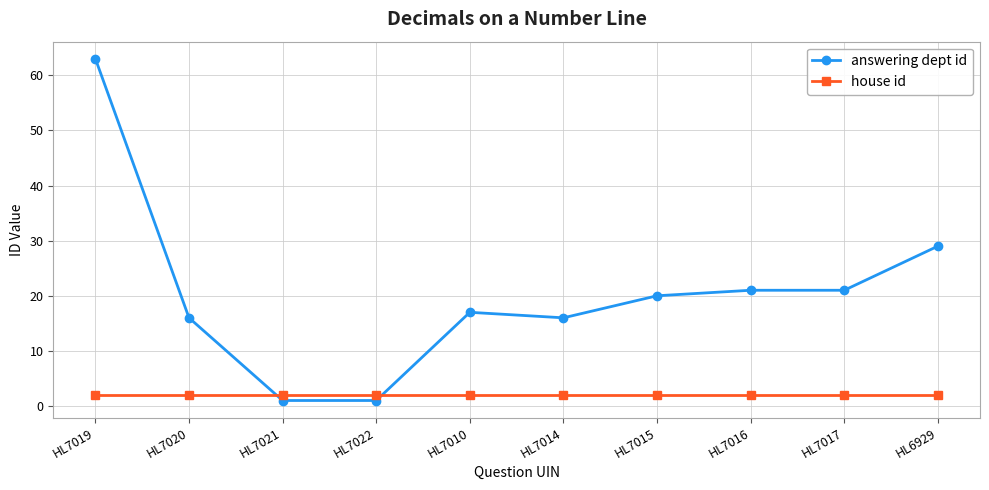

What is the difference between the second highest and minimum values in the answering dept id series?

28